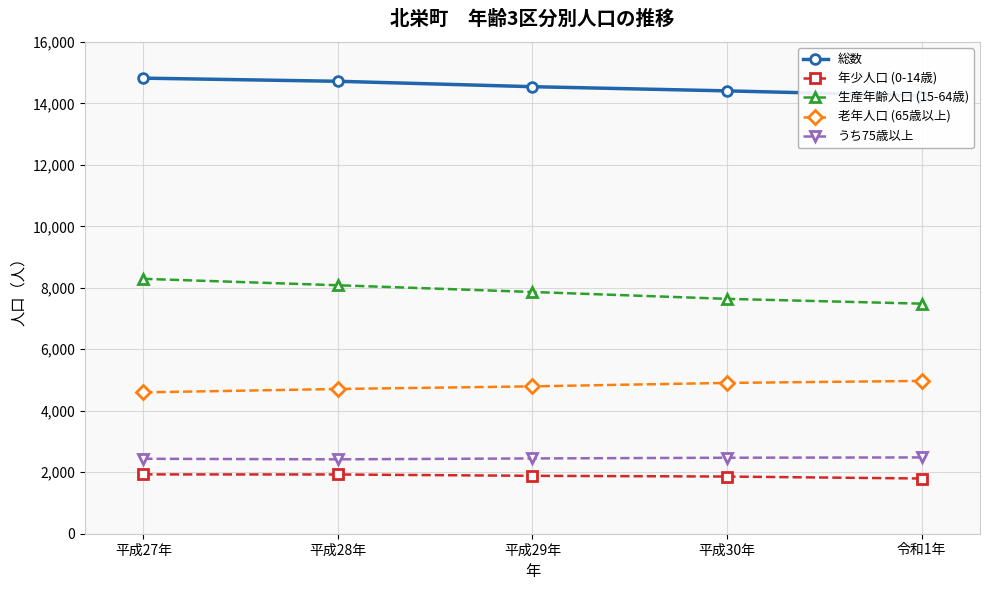

What is the value of the 生産年齢人口 (15-64歳) point at the 3rd from the left?

7864